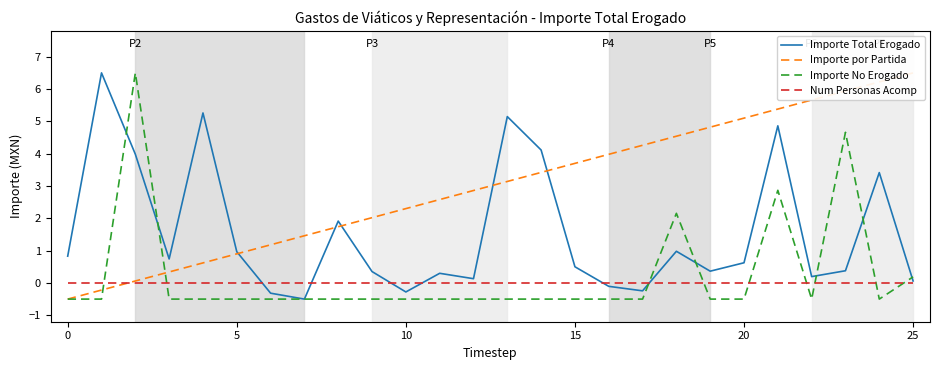

List the series in order of their peak value, lowest first.

Num Personas Acomp, Importe Total Erogado, Importe por Partida, Importe No Erogado